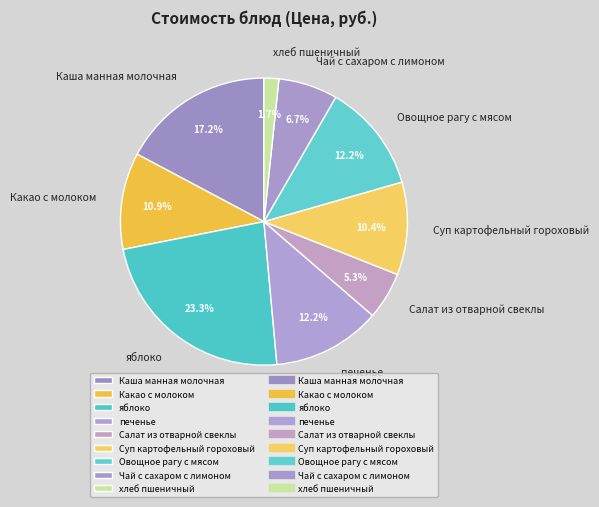

Which has a higher value, Каша манная молочная or яблоко?

яблоко